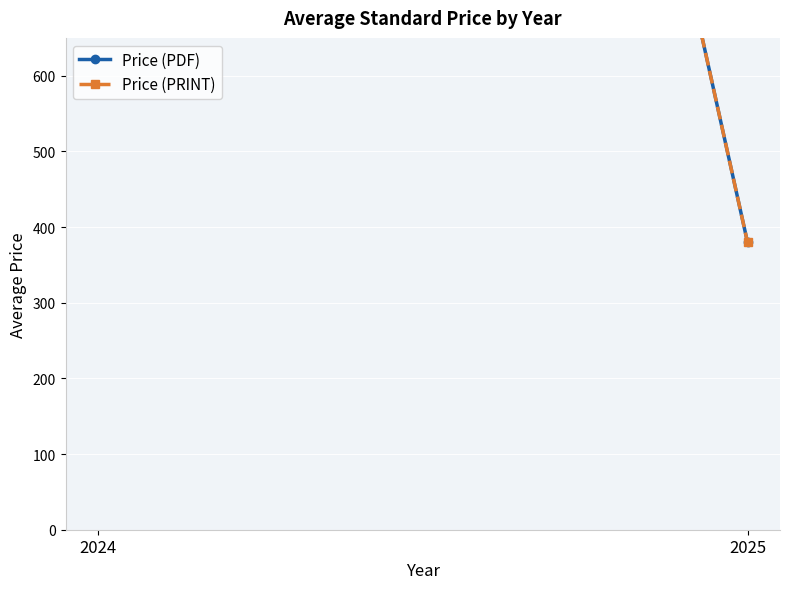

At which label does Price (PRINT) reach its peak?

2024